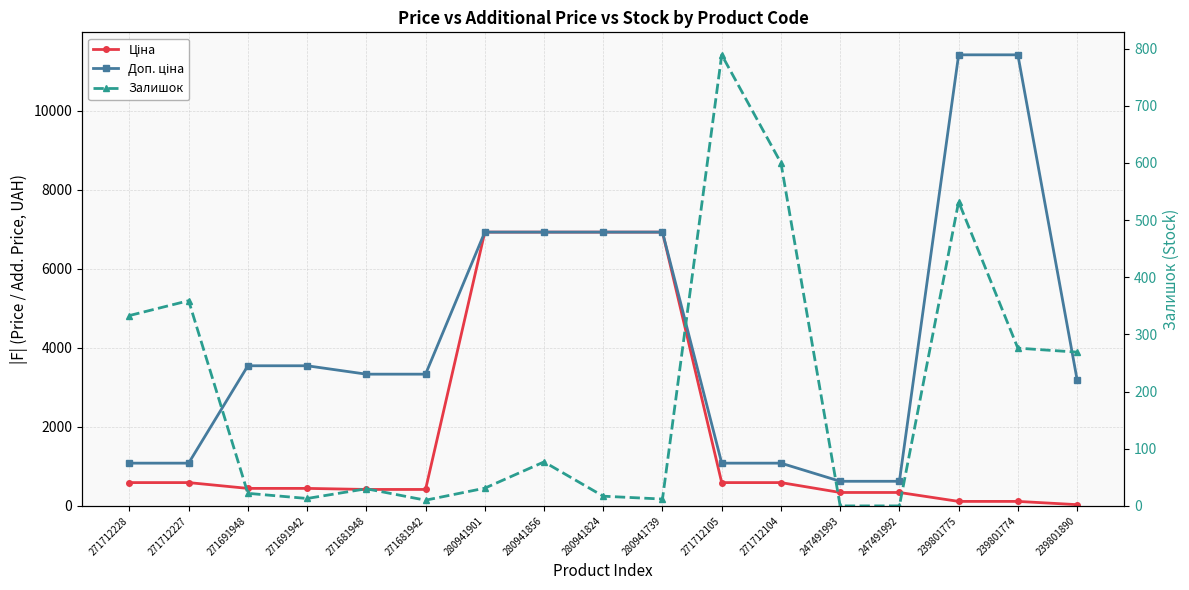

The value of Ціна at 271712228 is 589.9. True or false?

True